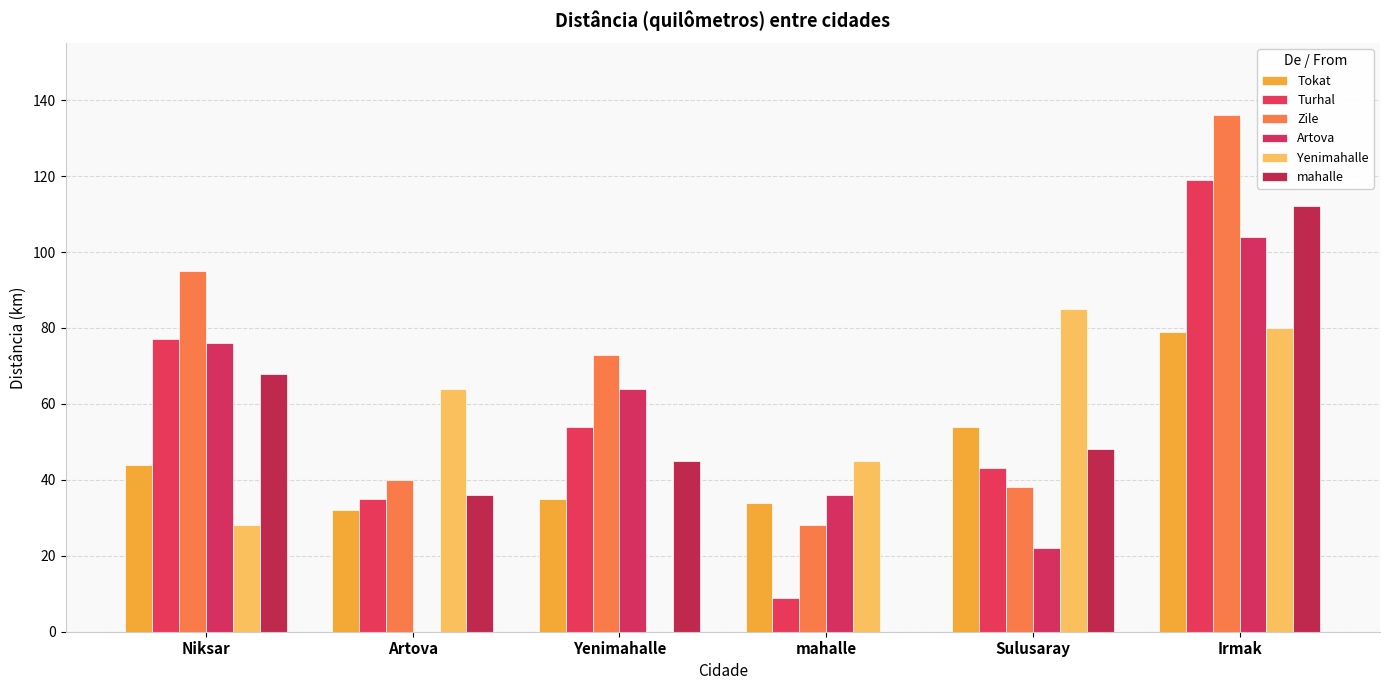

What is the highest value of the Yenimahalle series?

85